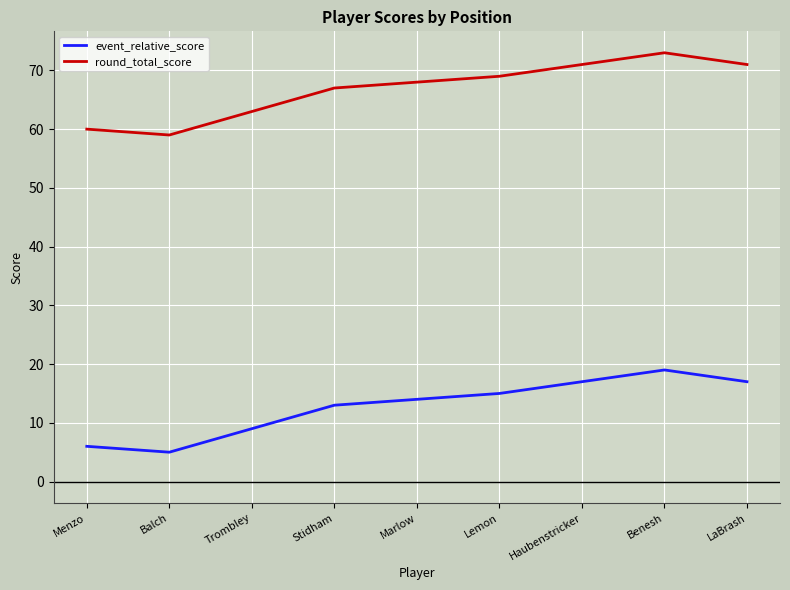

What position from the right is Benesh?

2